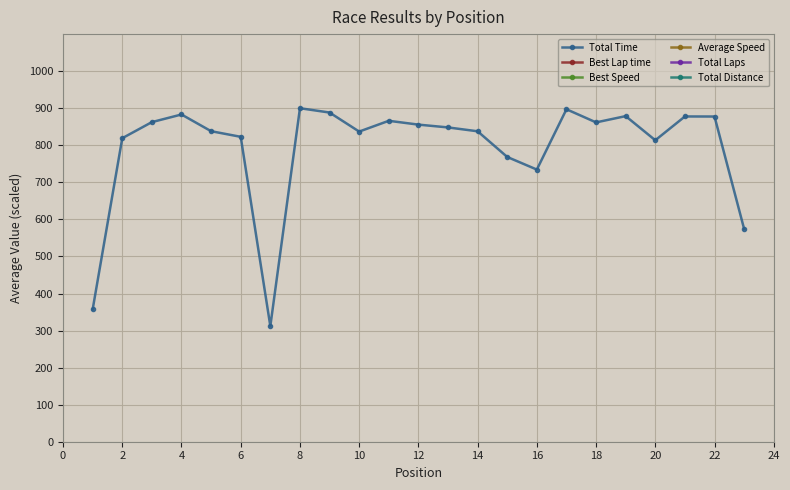

Which series has the largest range (max minus min)?

Total Laps